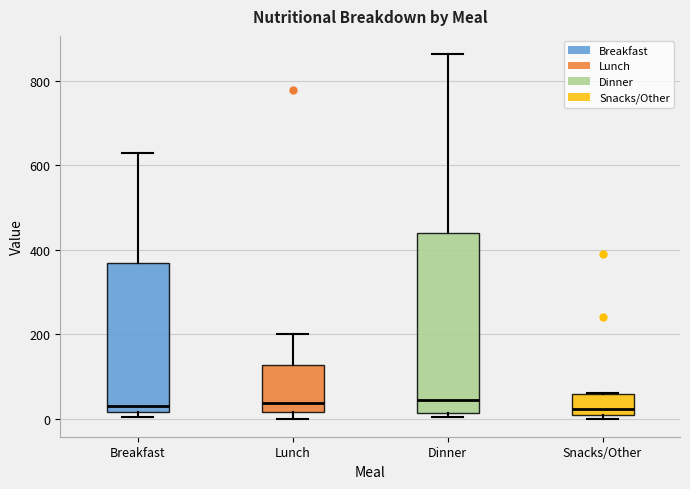

Reading left to right, read every box against the y-axis: the position of its median line, the range the box covers, and the ends of its whiskers. The values are not printed on the chart, so give them approximately, as read against the axis.

Breakfast: median 20 (just above the box's lower edge), box 20 to 360, whiskers 0 to 640
Lunch: median 40, box 20 to 120, whiskers 0 to 200
Dinner: median 40, box 20 to 440, whiskers 0 to 860
Snacks/Other: median 20, box 0 to 60, whiskers 0 (just below the box's lower edge) to 60